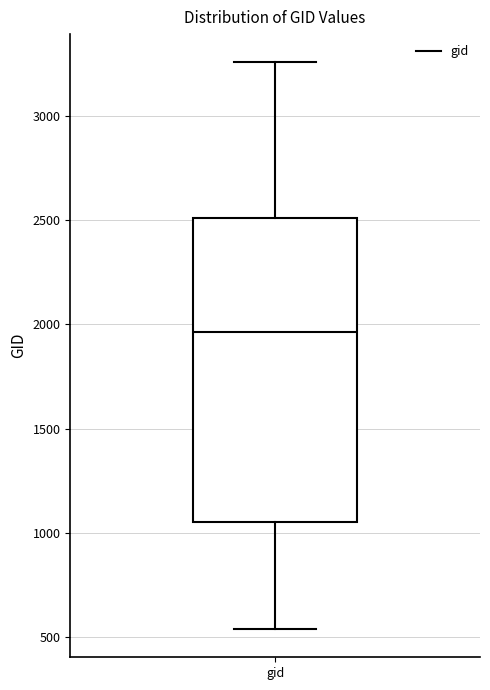

Where is the lower edge of the box for gid on the y-axis? The values are not printed on the chart, so give them approximately, as read against the axis.

1050